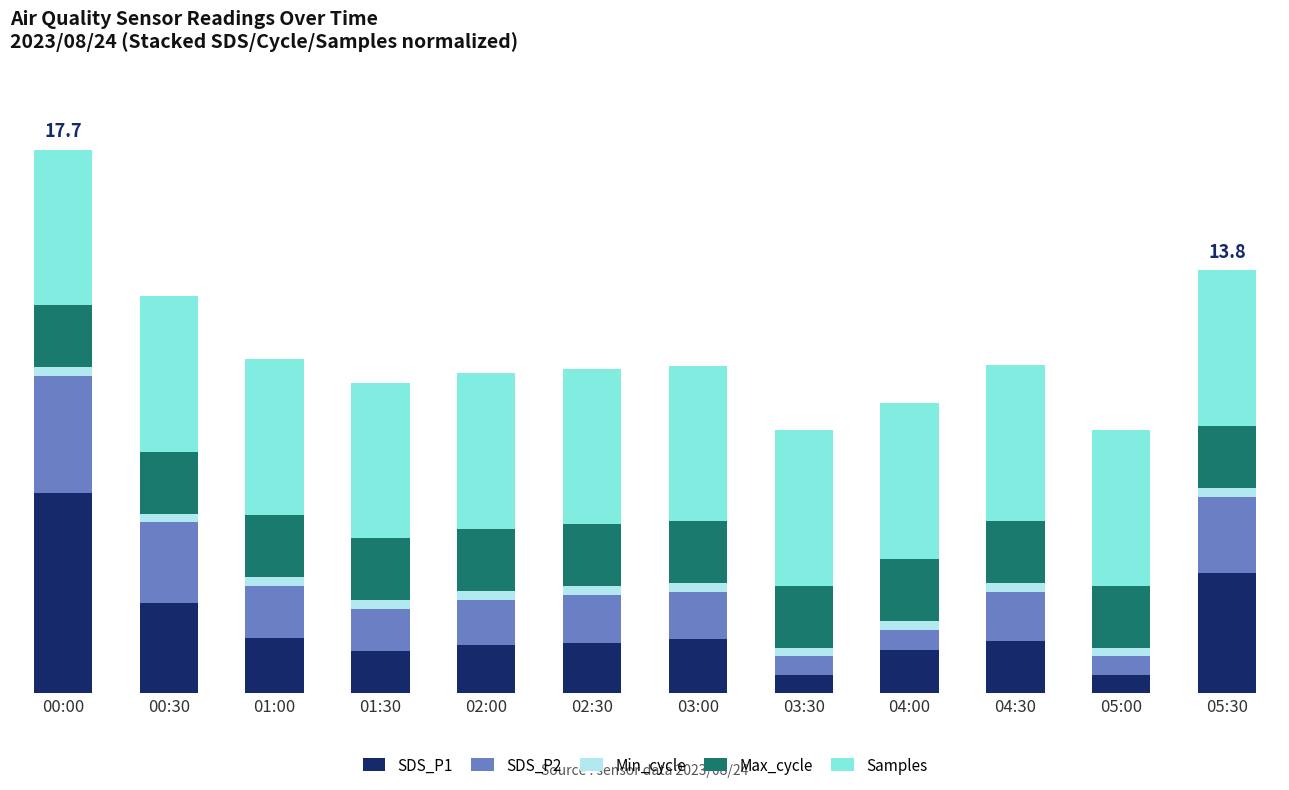

True or false: Max_cycle has a value of 2.0 at 03:00.

True